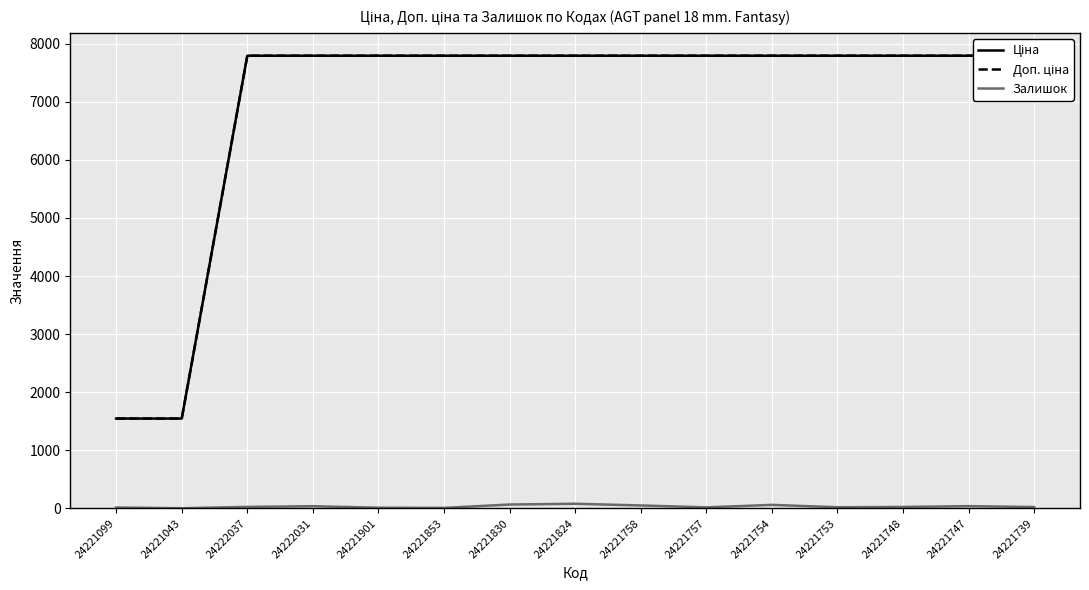

True or false: Залишок has more than 2 interior local peaks.

True